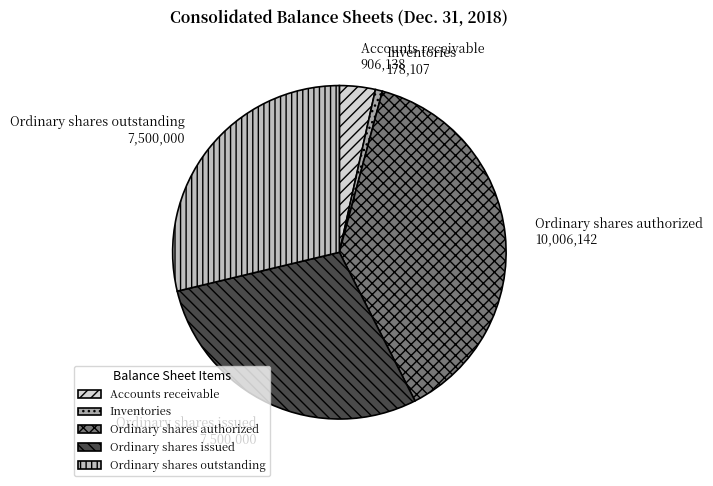

How many segments does this pie chart have?

5